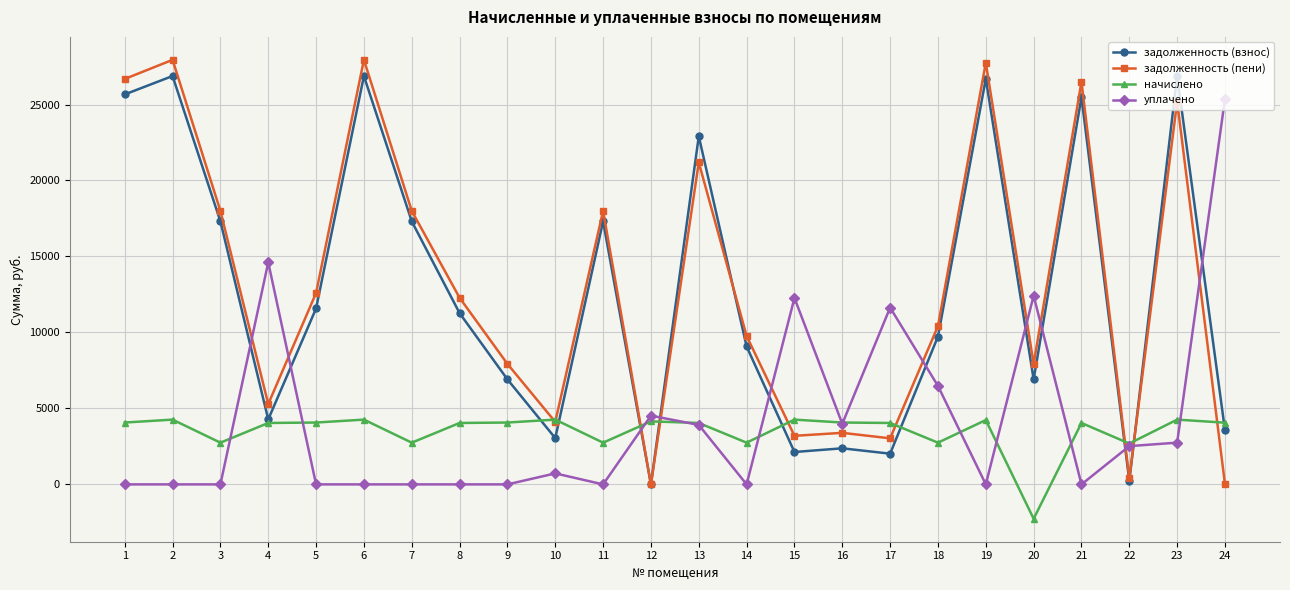

At which label is задолженность (взнос) closest to 13437?

5